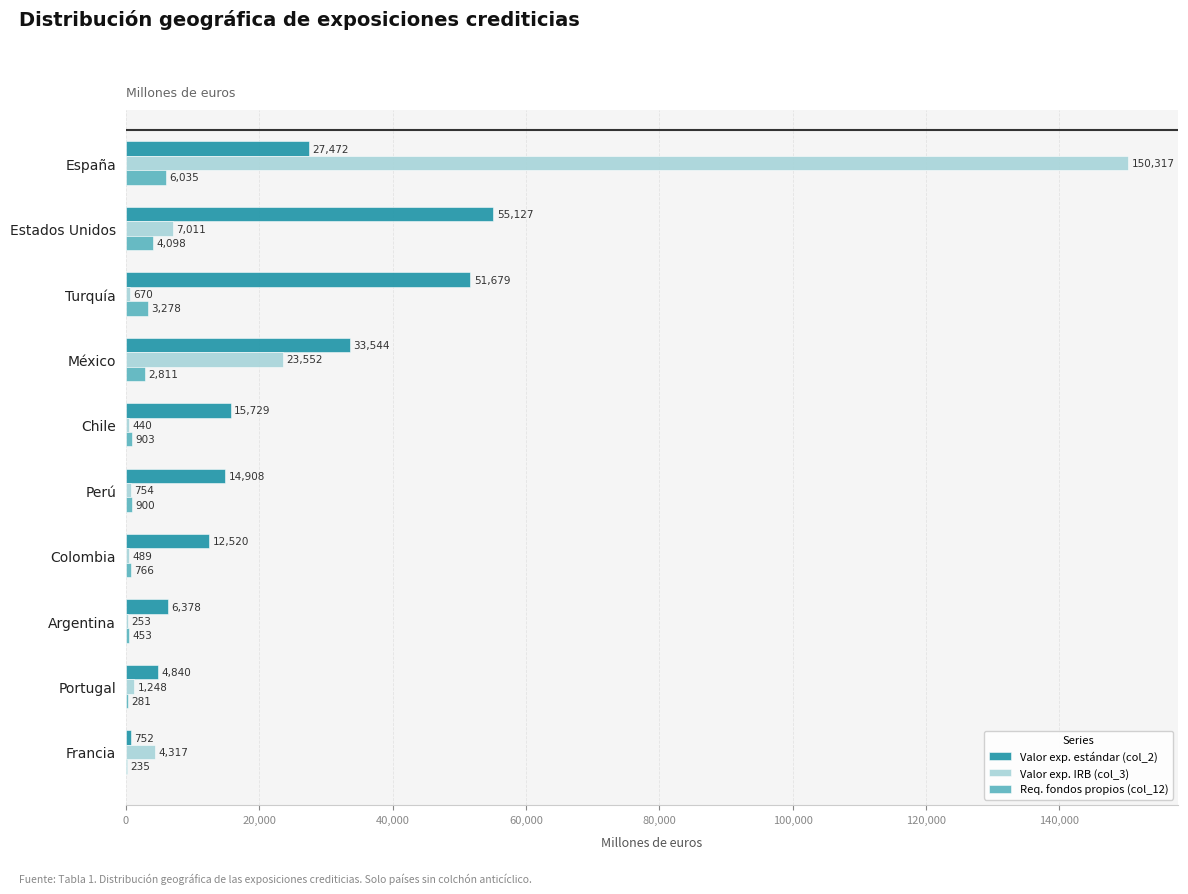

What is the approximate value of Valor exp. estándar (col_2) at Argentina, to the nearest 10?

6380